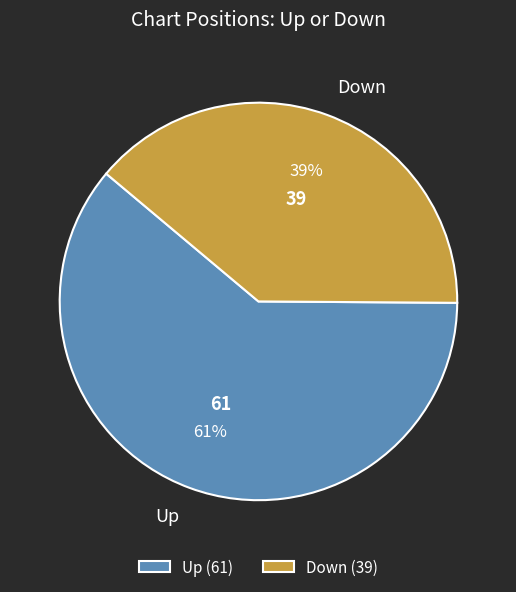

How many segments does this pie chart have?

2